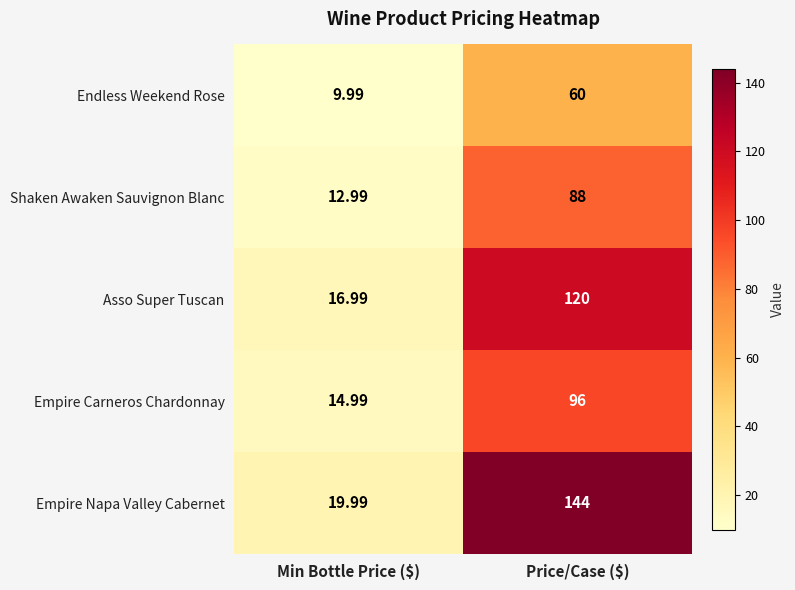

Rank the series by their maximum value, from lowest to highest.

Endless Weekend Rose, Shaken Awaken Sauvignon Blanc, Empire Carneros Chardonnay, Asso Super Tuscan, Empire Napa Valley Cabernet